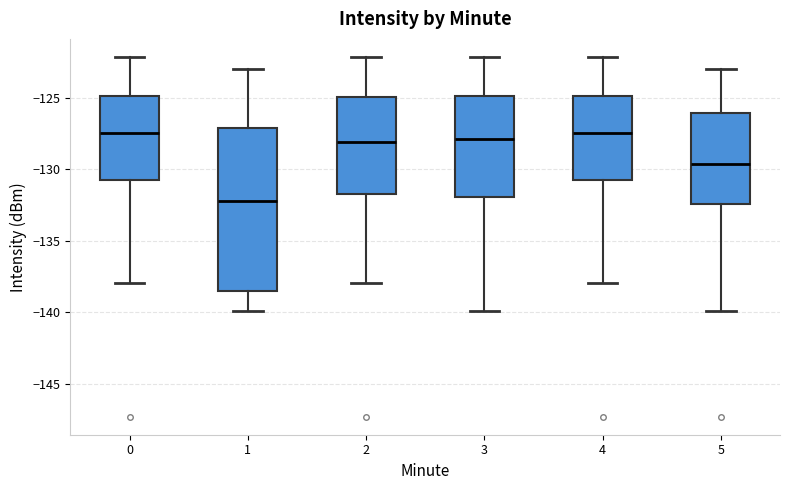

Which box has the lowest median line?

1